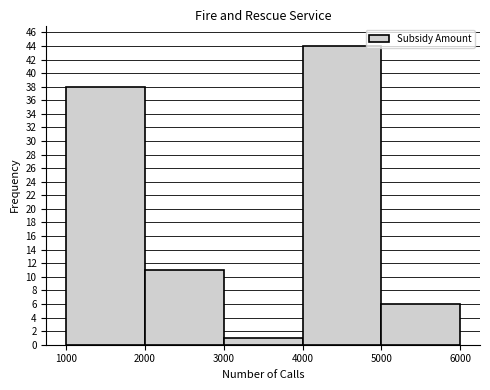

What is the height of the bar covering 5000 to 6000 on the x-axis? The values are not printed on the chart, so give them approximately, as read against the axis.

6